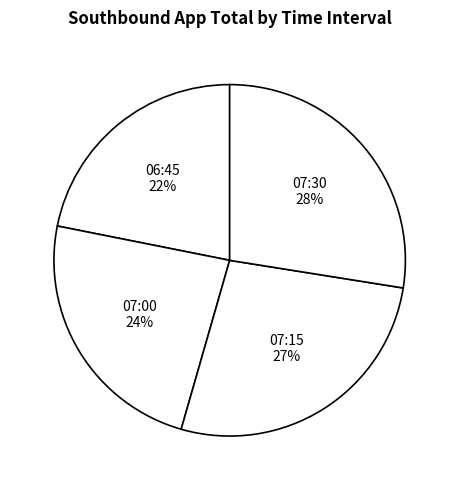

Is there any slice that represents more than half of the pie?

No